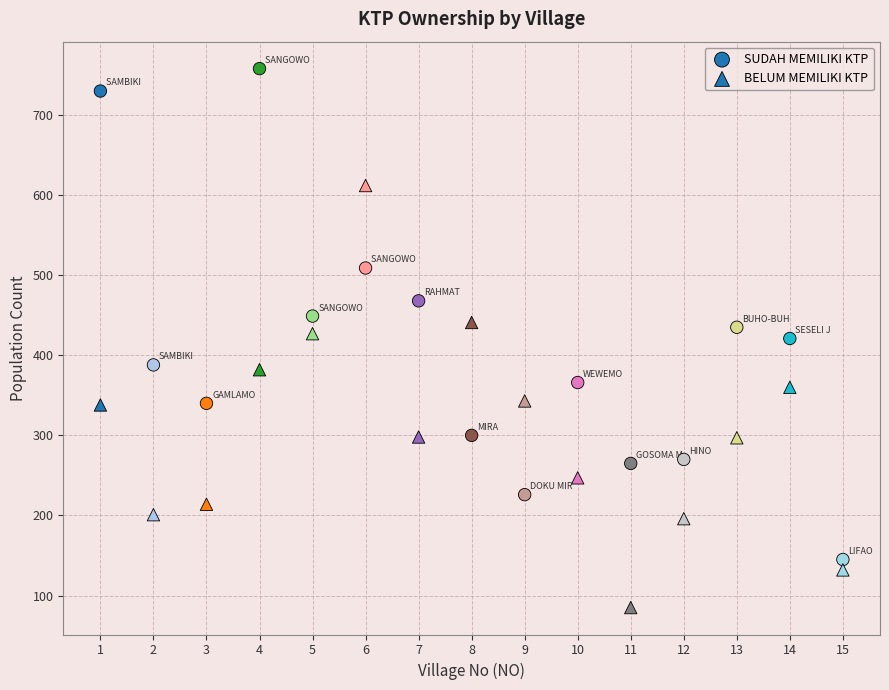

Count the number of points in this scatter plot.

30